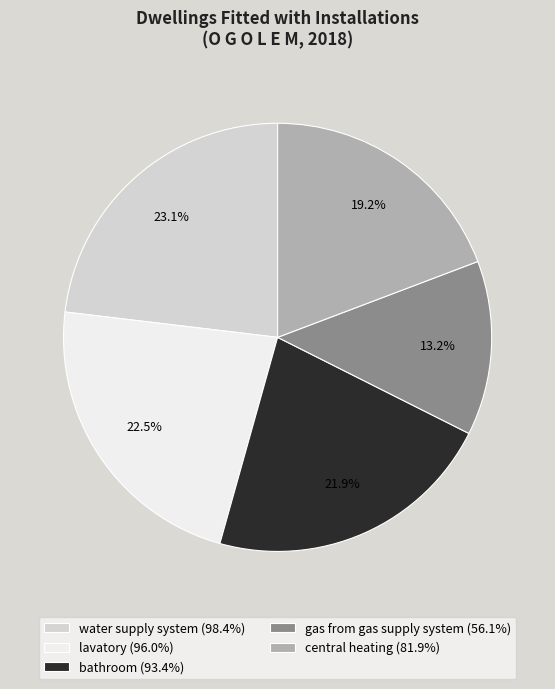

Does bathroom account for over 50% of the chart?

No